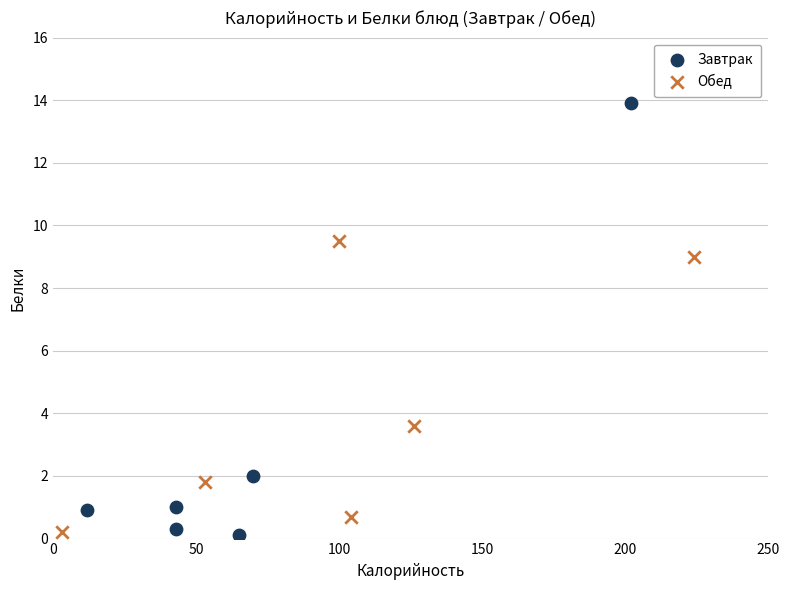

Which series reaches the maximum Y coordinate?

Завтрак